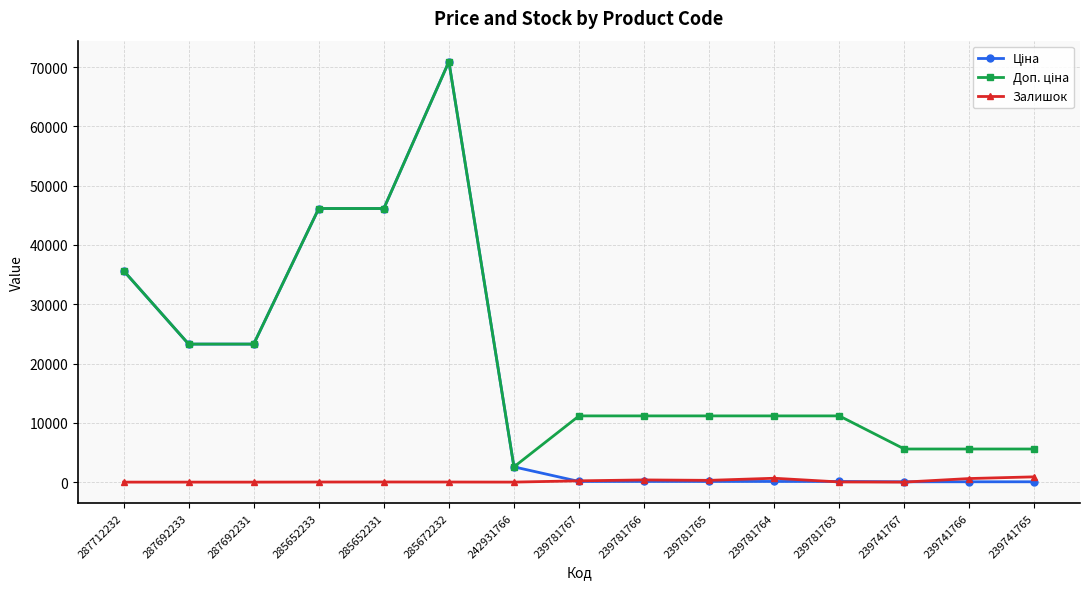

At which category does the chart reach its peak across all series?

285672232